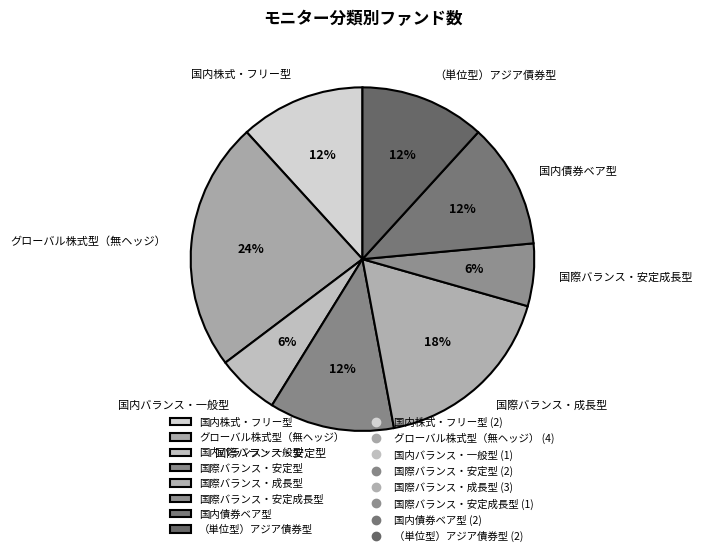

To the nearest percent, what is the average slice percentage?

12%